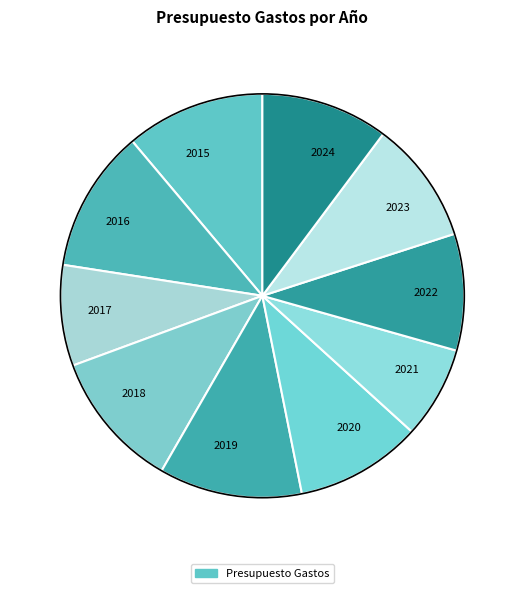

Does 2015 represent more than half of the total?

No